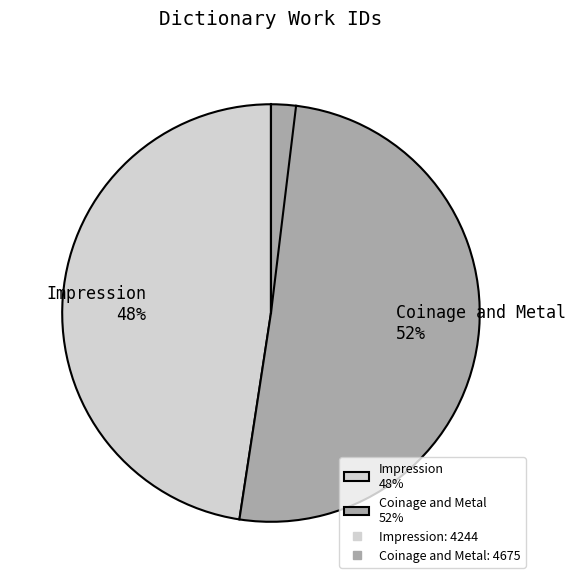

Is there a majority slice in this chart?

Yes